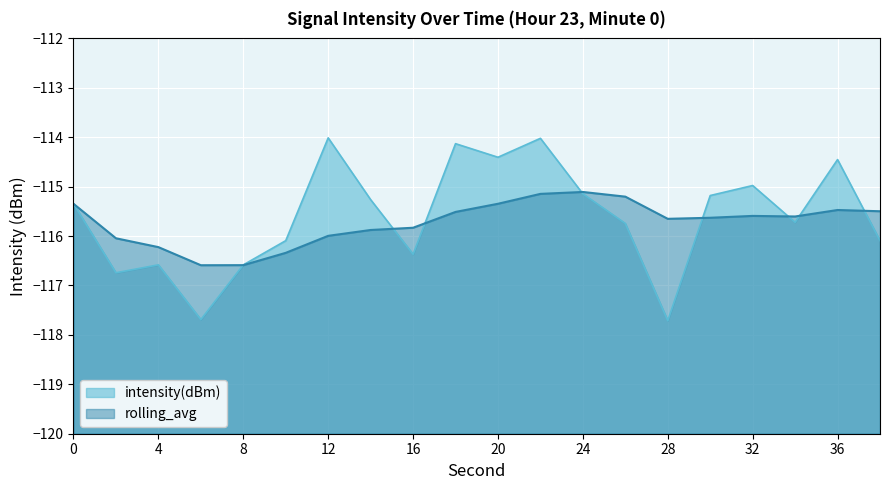

Rank the series by their average value, from highest to lowest.

intensity(dBm), rolling_avg